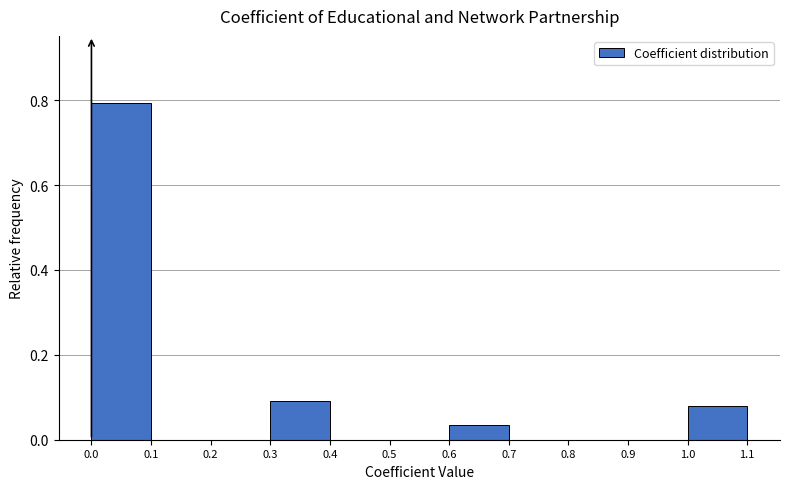

Reading left to right, list every bar in this chart as the range it spans on the x-axis followed by its height. The values are not printed on the chart, so give them approximately, as read against the axis.

0.0 to 0.1: 0.80
0.1 to 0.2: 0
0.2 to 0.3: 0
0.3 to 0.4: 0.10
0.4 to 0.5: 0
0.5 to 0.6: 0
0.6 to 0.7: 0.04
0.7 to 0.8: 0
0.8 to 0.9: 0
0.9 to 1.0: 0
1.0 to 1.1: 0.08